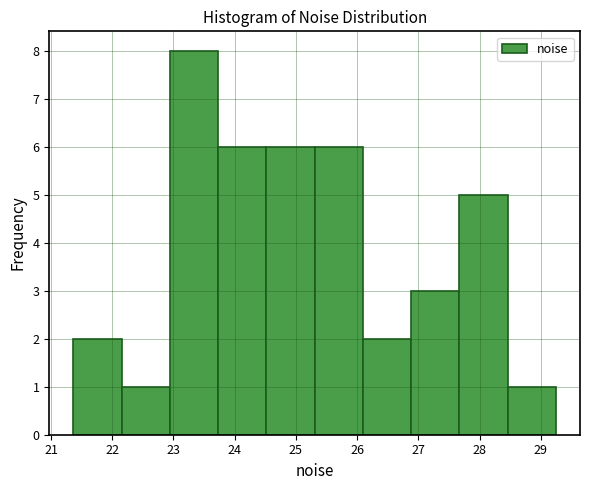

What is the height of the bar covering 21.4 to 22.2 on the x-axis? Neither the bar edges nor the heights are printed on the chart, so give them approximately, as read against the axes.

2